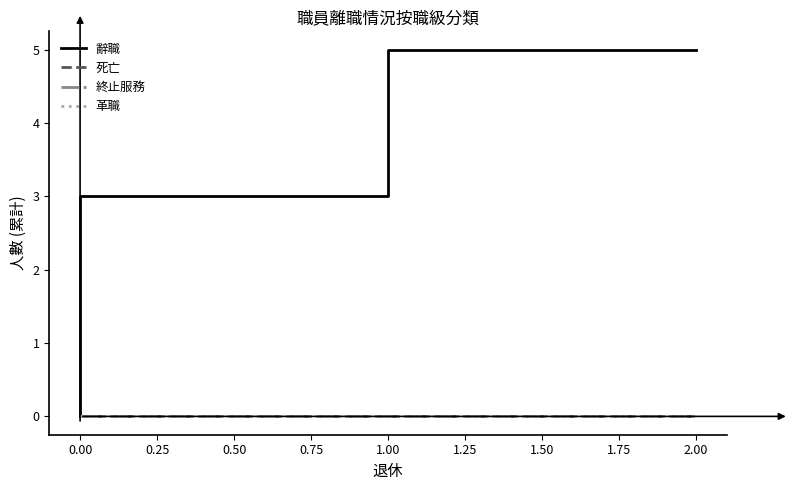

Reading left to right, extract all data points from this chart.

辭職: 0	0	0	0	0	0	0	1	3	3	3	3	3	3	3	3	5	5	5	5
死亡: 0	0	0	0	0	0	0	0	0	0	0	0	0	0	0	0	0	0	0	0
終止服務: 0	0	0	0	0	0	0	0	0	0	0	0	0	0	0	0	0	0	0	0
革職: 0	0	0	0	0	0	0	0	0	0	0	0	0	0	0	0	0	0	0	0